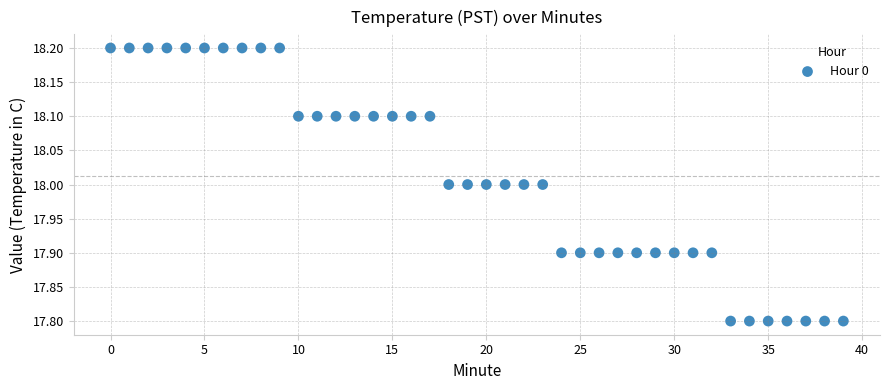

What is the range of Y values (max minus min)?

0.4